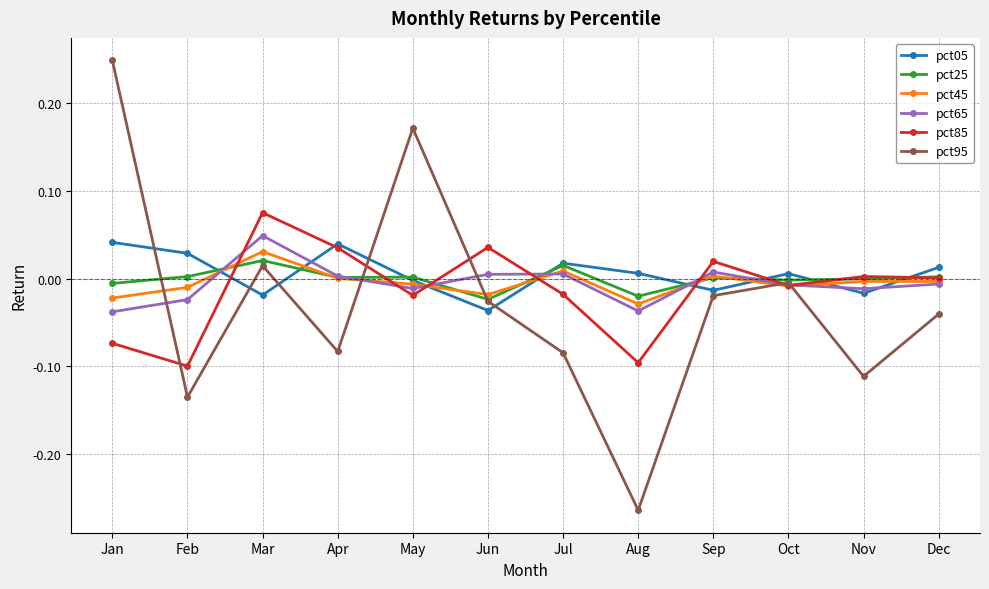

Which series has the largest range (max minus min)?

pct95